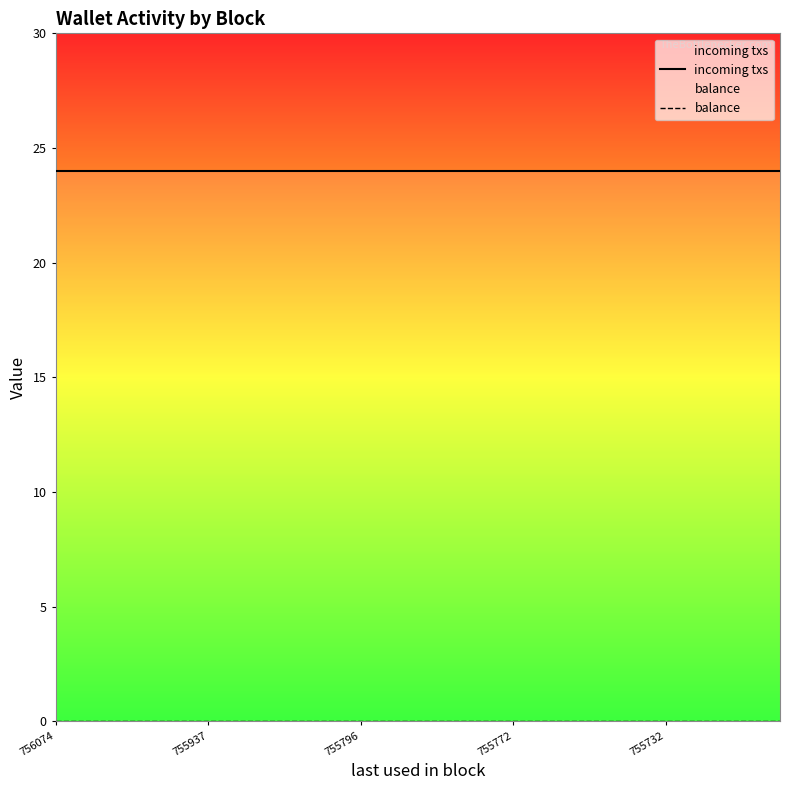

Is the value of balance at 7 greater than the value of incoming txs at 8?

No